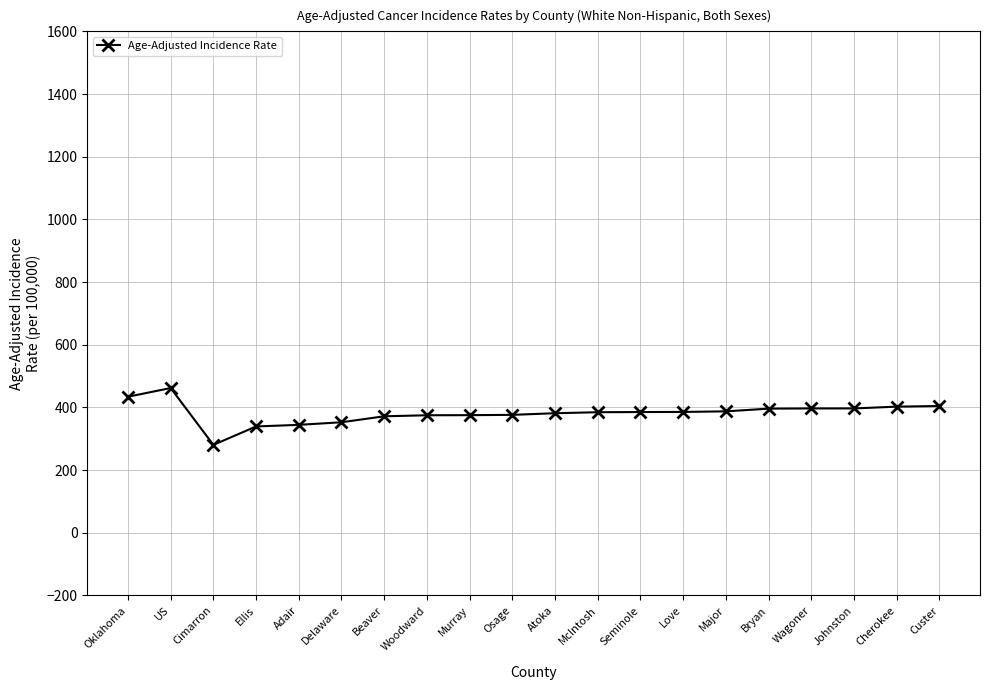

How many lines are shown in the chart?

1